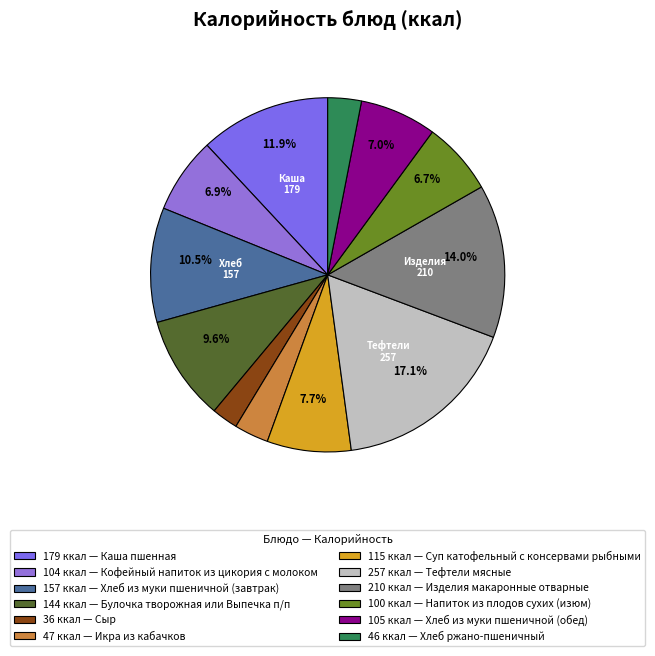

Rank the categories by value from highest to lowest.

Тефтели мясные, Изделия макаронные отварные, Каша пшенная, Хлеб из муки пшеничной (завтрак), Булочка творожная или Выпечка п/п, Суп катофельный с консервами рыбными, Хлеб из муки пшеничной (обед), Кофейный напиток из цикория с молоком, Напиток из плодов сухих (изюм), Икра из кабачков, Хлеб ржано-пшеничный, Сыр